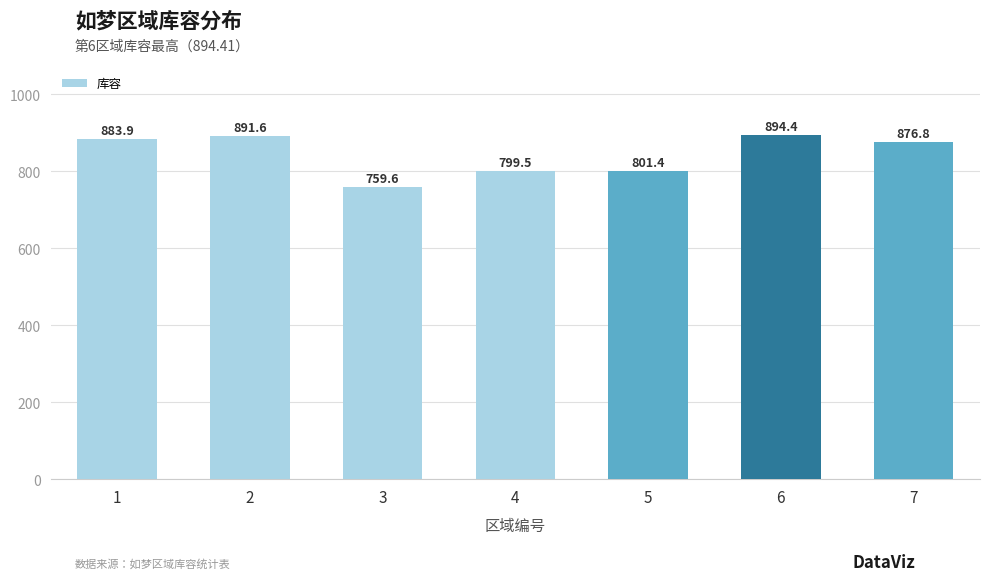

What is the average value?

843.9